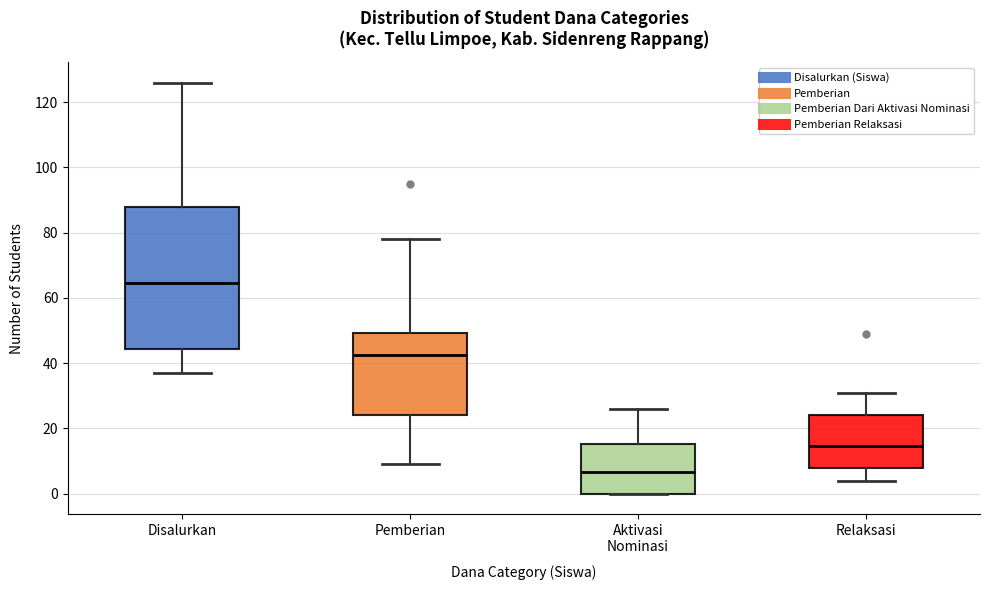

Which box is the tallest, from its lower edge to its upper edge?

Disalurkan